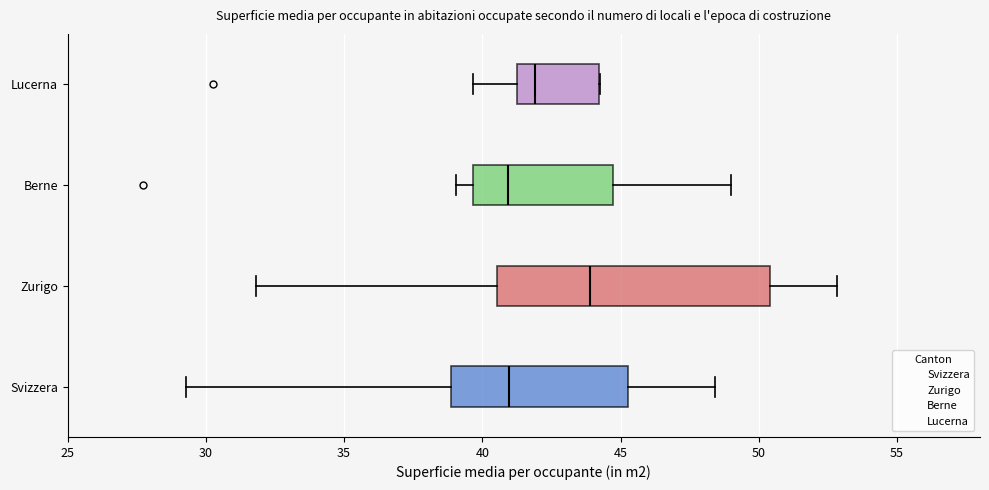

Reading bottom to top, read every box against the x-axis: the position of its median line, the range the box covers, and the ends of its whiskers. The values are not printed on the chart, so give them approximately, as read against the axis.

Svizzera: median 41.0, box 39.0 to 45.5, whiskers 29.5 to 48.5
Zurigo: median 44.0, box 40.5 to 50.5, whiskers 32.0 to 53.0
Berne: median 41.0, box 39.5 to 44.5, whiskers 39.0 to 49.0
Lucerna: median 42.0, box 41.5 to 44.0, whiskers 39.5 to 44.5